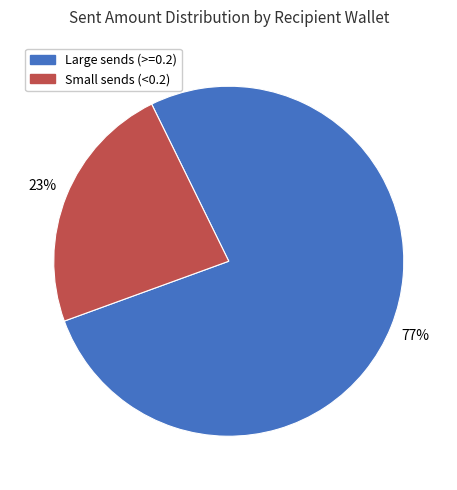

To the nearest percent, what is the average slice percentage?

50%